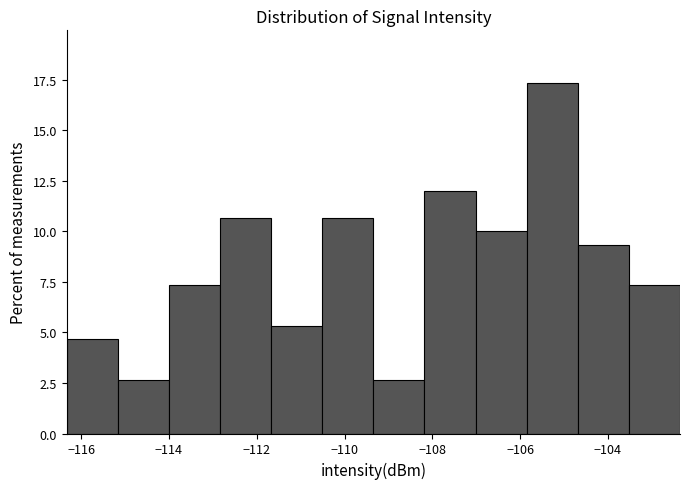

What is the height of the bar covering -107.0 to -105.8 on the x-axis? Neither the bar edges nor the heights are printed on the chart, so give them approximately, as read against the axes.

10.0